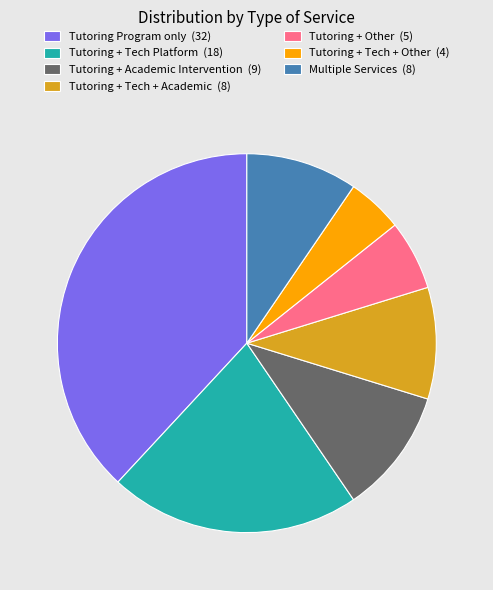

Do Tutoring + Other (5) and Tutoring + Tech Platform (18) together represent more than half of the pie?

No